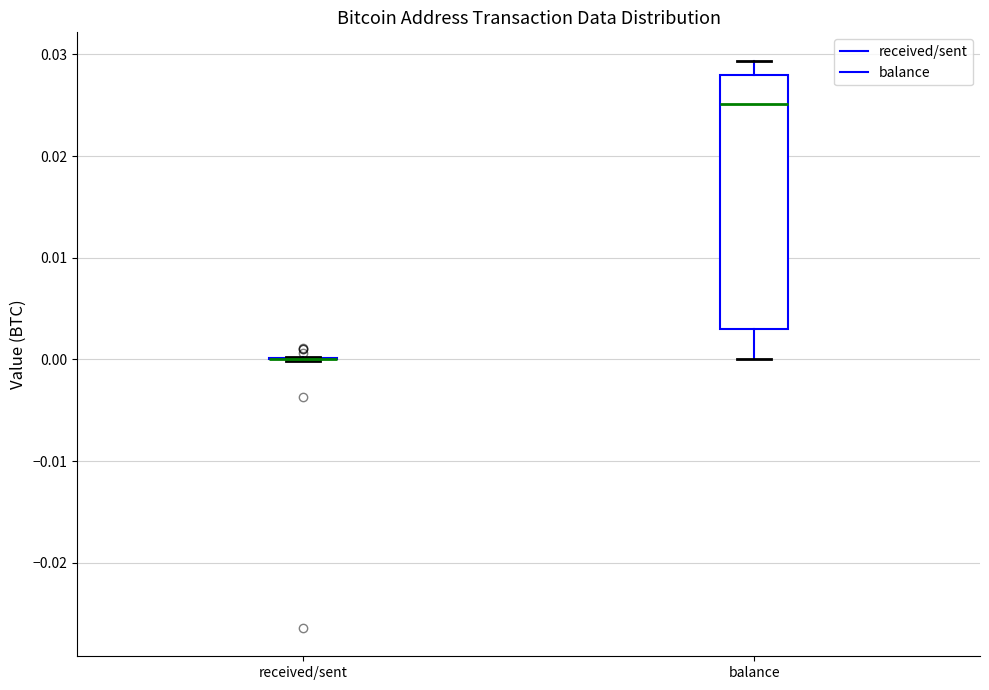

Reading left to right, transcribe this box plot: for each box, give where its median line is, the range the box spans, and where its two whiskers end, as read against the y-axis. The values are not printed on the chart, so give them approximately, as read against the axis.

received/sent: box collapsed to a line at 0.000, whiskers 0.000 to 0.000
balance: median 0.025, box 0.003 to 0.028, whiskers 0.000 to 0.029